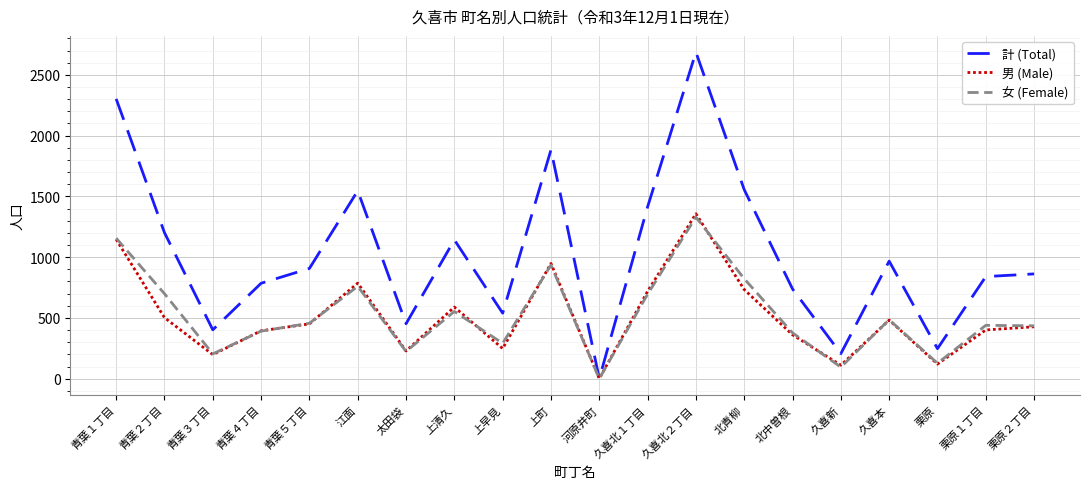

What are all the series names shown in the legend?

計 (Total), 男 (Male), 女 (Female)